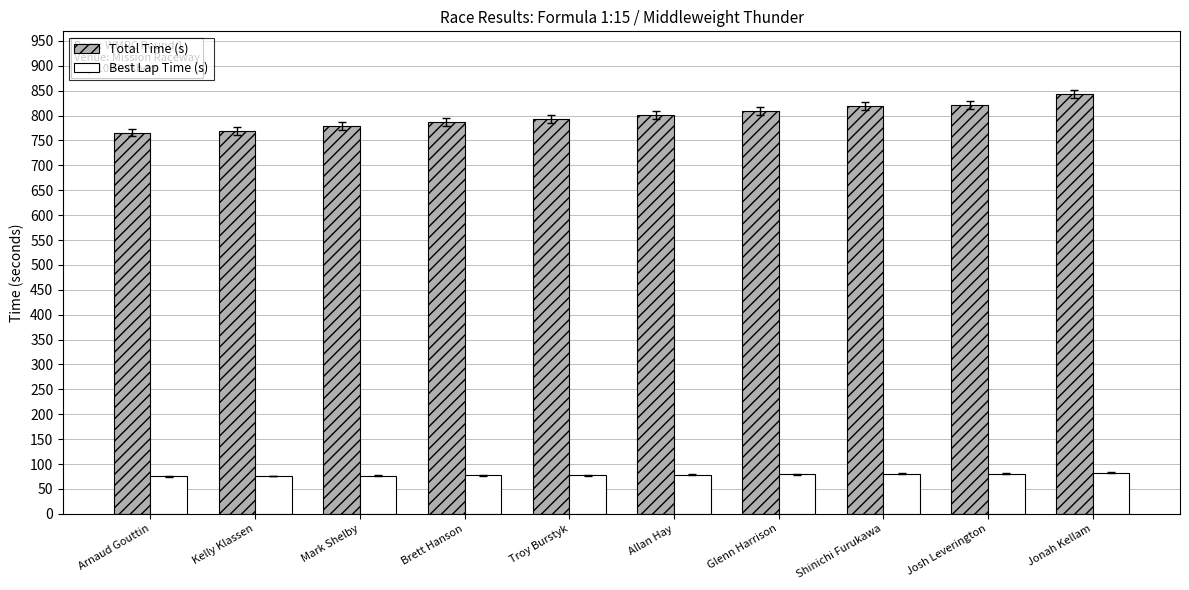

What is the difference between the Total Time (s) values at Jonah Kellam and Arnaud Gouttin?

76.8